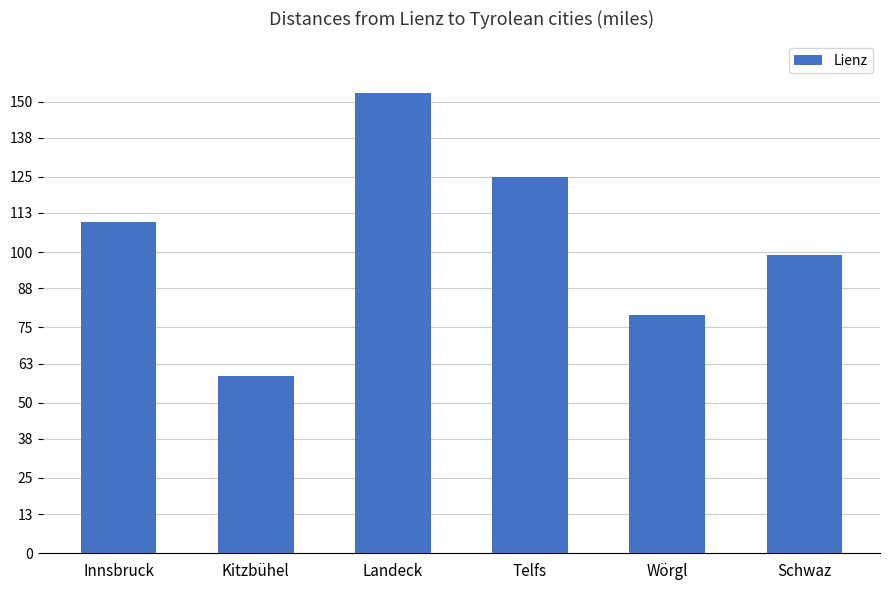

What is the difference between the maximum and minimum values?

94